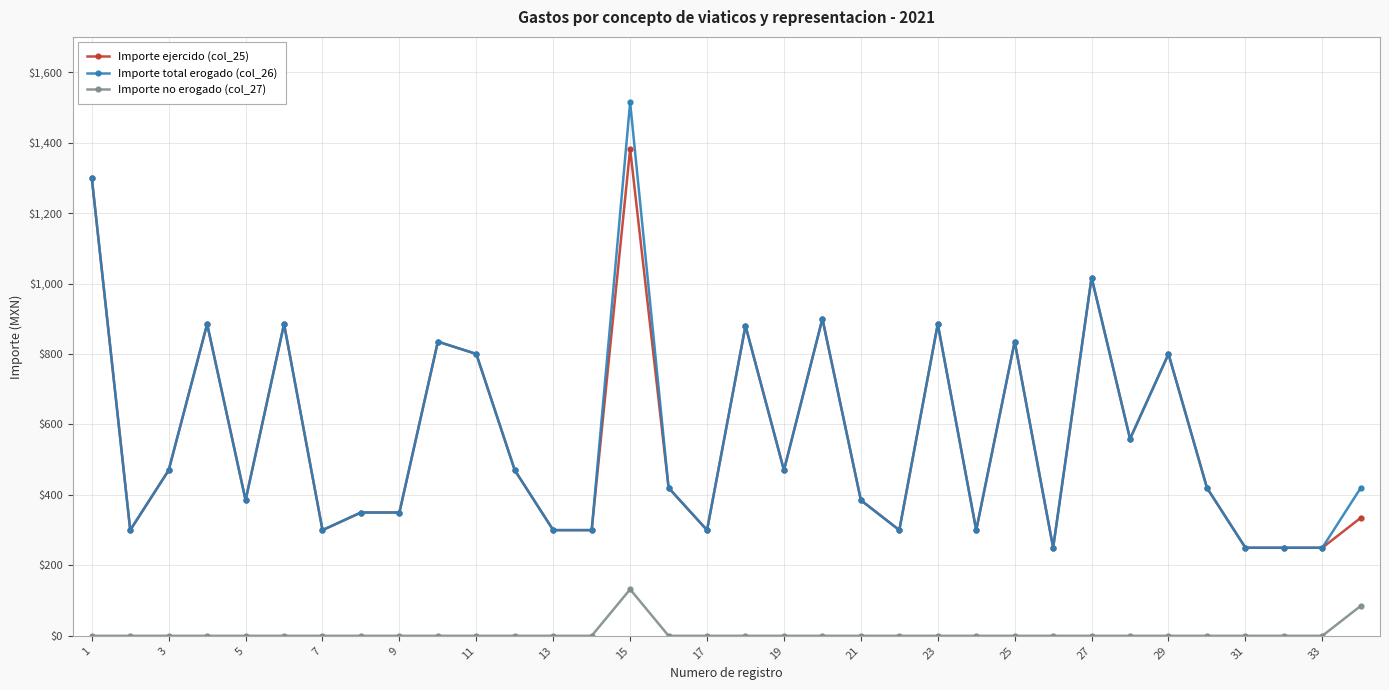

What is the difference between the maximum and minimum values in the Importe total erogado (col_26) series?

1264